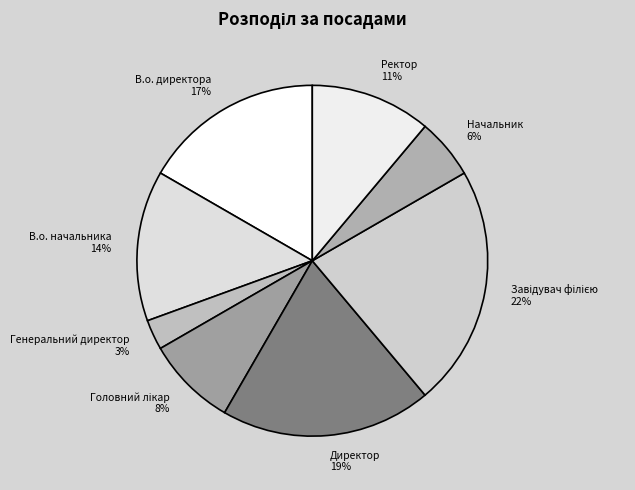

To the nearest percent, what percentage of the pie is В.о. начальника?

14%